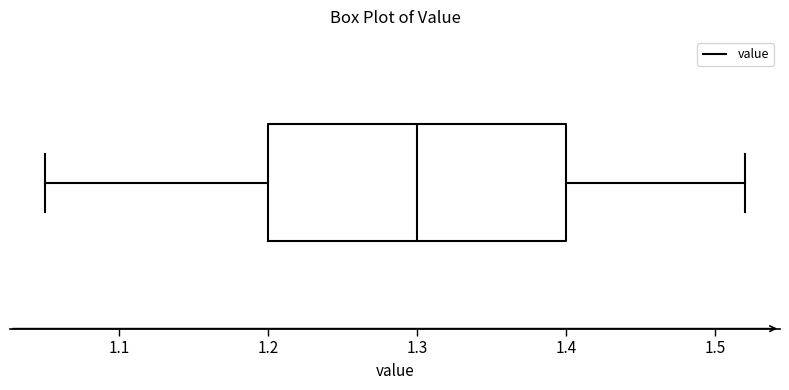

Read this box plot against the x-axis: the position of the median line, the range covered by the box, and the ends of both whiskers. The values are not printed on the chart, so give them approximately, as read against the axis.

median 1.30, box 1.20 to 1.40, whiskers 1.05 to 1.52